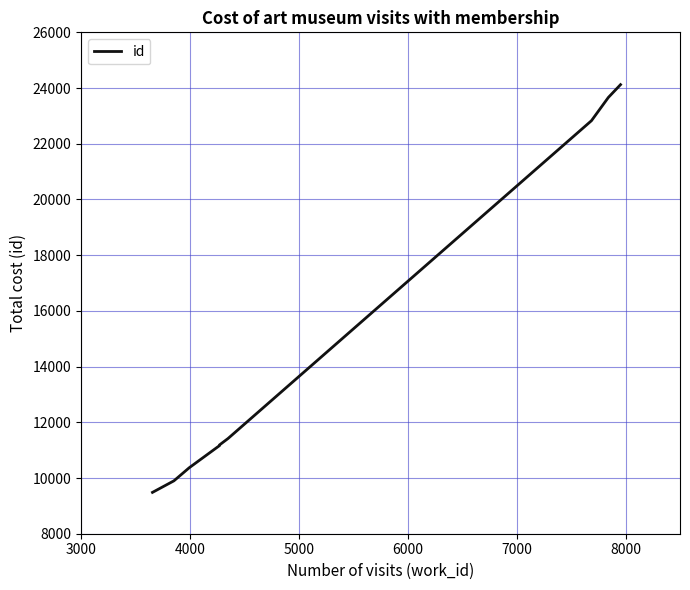

True or false: there are more than 2 points higher than both neighbors.

False